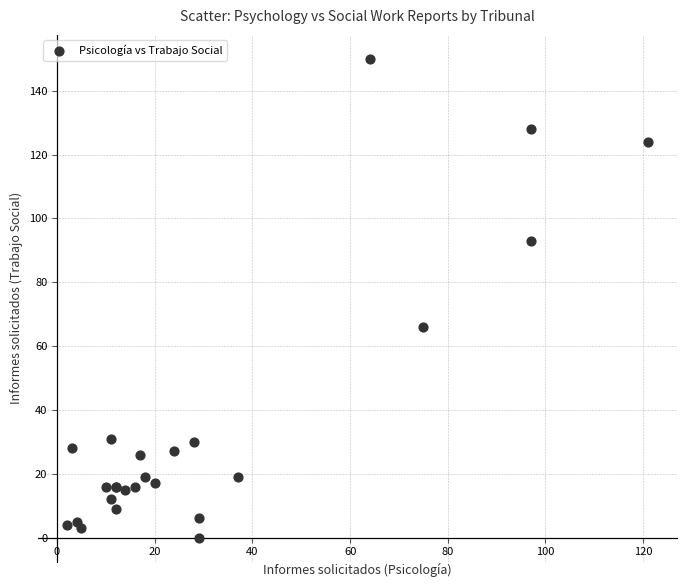

What Y value in the scatter plot is closest to 75?

66